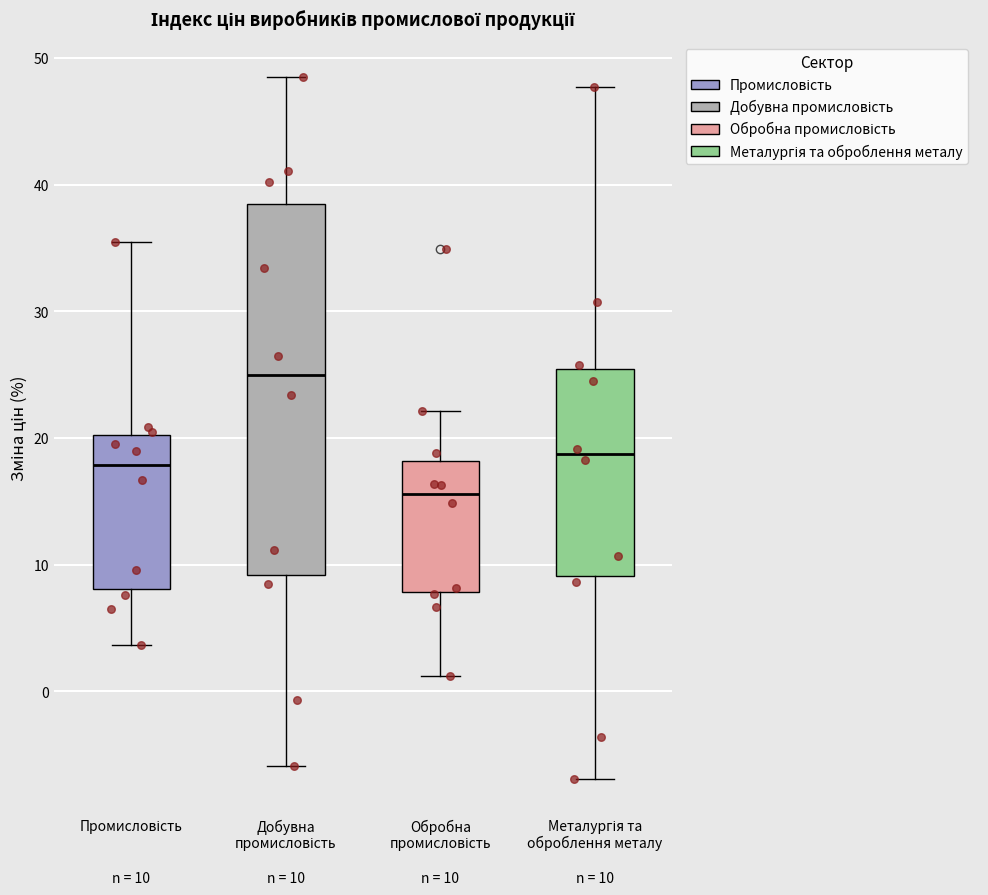

Which box is the tallest, from its lower edge to its upper edge?

Добувна промисловість